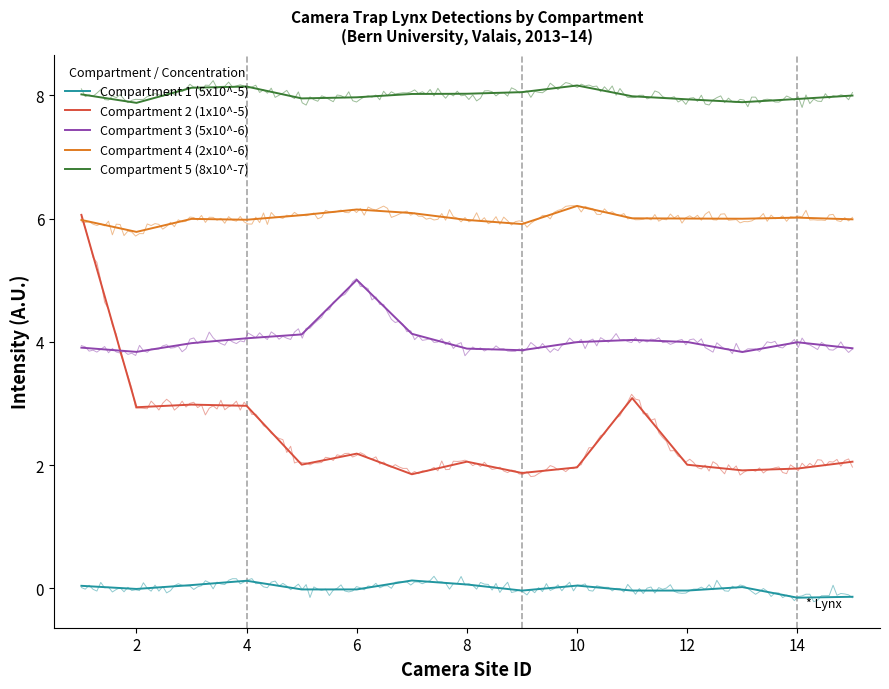

Rank the series at 10 from lowest to highest value.

Compartment 1 (5x10^-5), Compartment 2 (1x10^-5), Compartment 3 (5x10^-6), Compartment 4 (2x10^-6), Compartment 5 (8x10^-7)